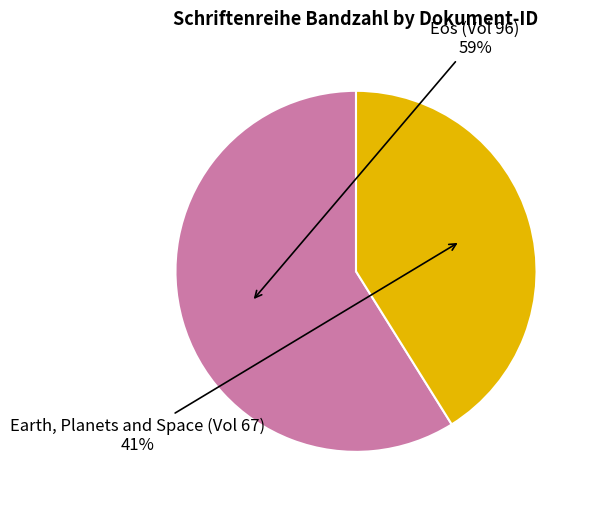

True or false: Eos (Vol 96) accounts for 59% of the total.

True